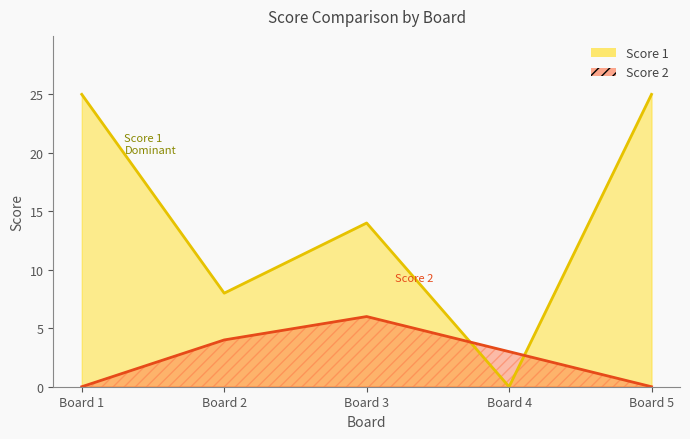

What is the difference between the maximum and minimum values in the Score 2 series?

6